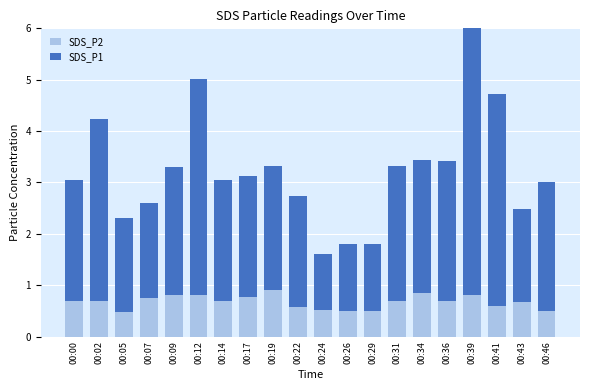

Count the SDS_P2 values in the range 0 to 1.

20